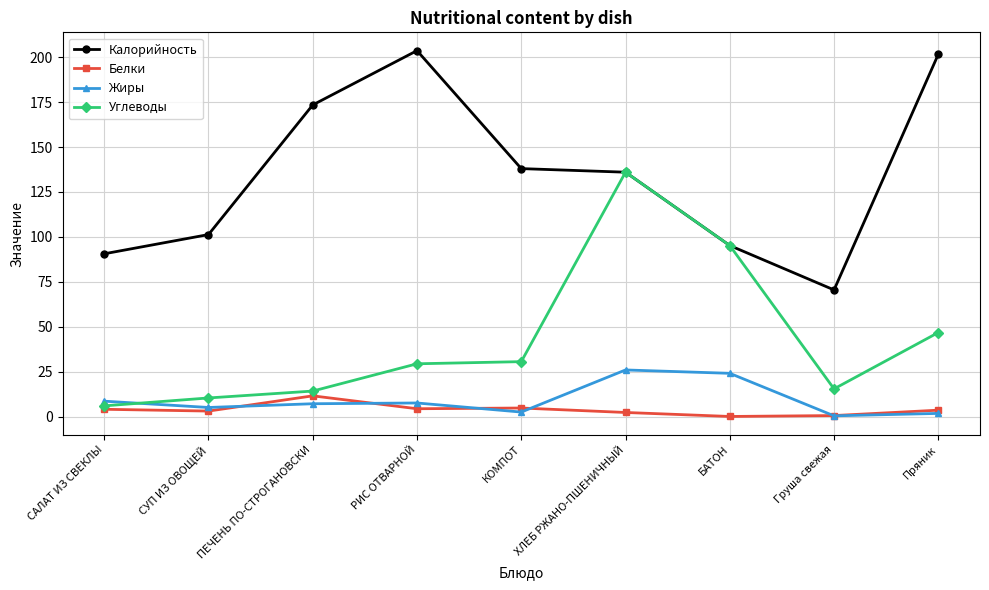

Rank the series by their maximum value, from highest to lowest.

Калорийность, Углеводы, Жиры, Белки